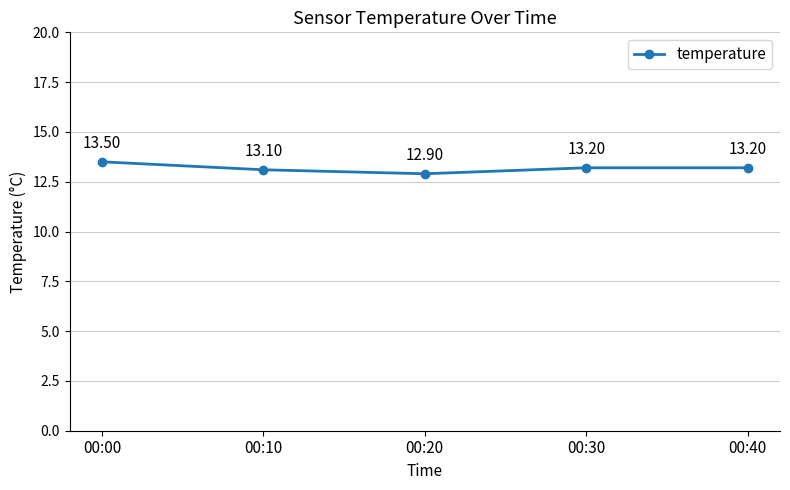

What is the change in value from 00:20 to 00:30?

+0.3